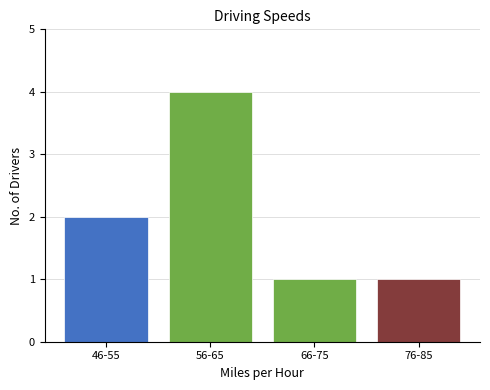

Reading right to left, what are all the values shown in this chart?

1	1	4	2